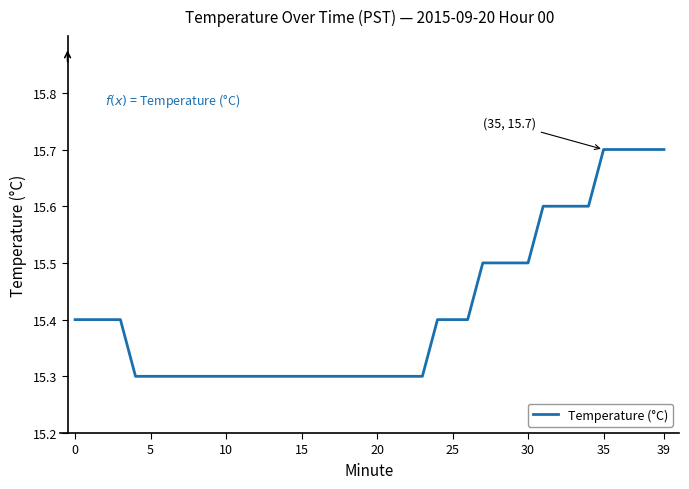

What is the difference between the maximum and minimum values?

0.4